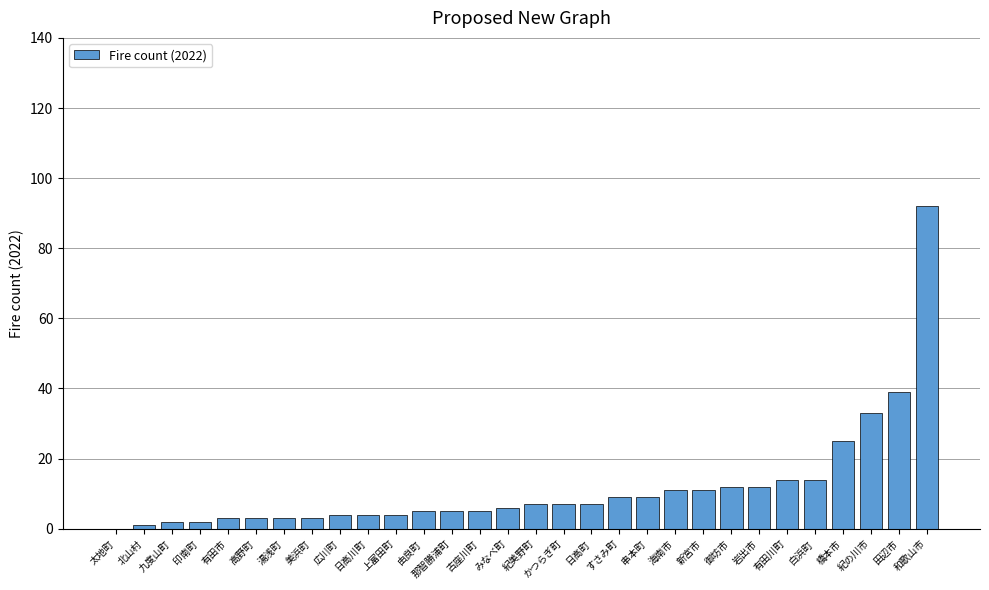

Count the number of data series in this chart.

1